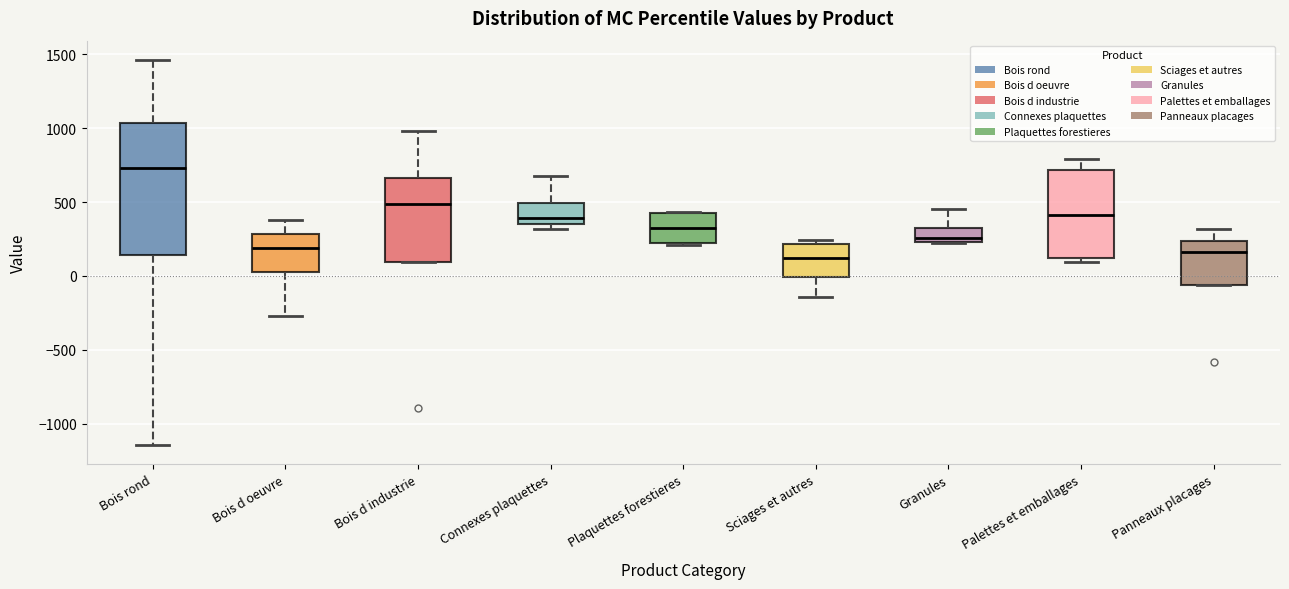

Where is the lower edge of the box for Palettes et emballages on the y-axis? The values are not printed on the chart, so give them approximately, as read against the axis.

100